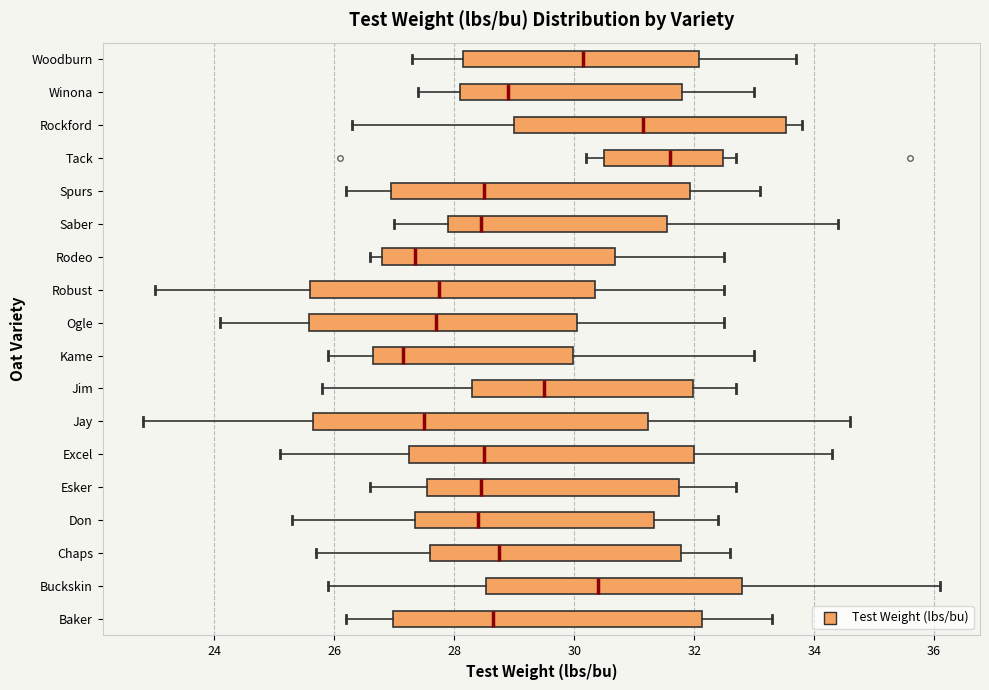

Reading bottom to top, read every box against the x-axis: the position of its median line, the range the box covers, and the ends of its whiskers. The values are not printed on the chart, so give them approximately, as read against the axis.

Baker: median 28.6, box 27.0 to 32.2, whiskers 26.2 to 33.4
Buckskin: median 30.4, box 28.6 to 32.8, whiskers 26.0 to 36.2
Chaps: median 28.8, box 27.6 to 31.8, whiskers 25.8 to 32.6
Don: median 28.4, box 27.4 to 31.4, whiskers 25.4 to 32.4
Esker: median 28.4, box 27.6 to 31.8, whiskers 26.6 to 32.8
Excel: median 28.6, box 27.2 to 32.0, whiskers 25.2 to 34.4
Jay: median 27.6, box 25.6 to 31.2, whiskers 22.8 to 34.6
Jim: median 29.6, box 28.4 to 32.0, whiskers 25.8 to 32.8
Kame: median 27.2, box 26.6 to 30.0, whiskers 26.0 to 33.0
Ogle: median 27.8, box 25.6 to 30.0, whiskers 24.2 to 32.6
Robust: median 27.8, box 25.6 to 30.4, whiskers 23.0 to 32.6
Rodeo: median 27.4, box 26.8 to 30.6, whiskers 26.6 to 32.6
Saber: median 28.4, box 28.0 to 31.6, whiskers 27.0 to 34.4
Spurs: median 28.6, box 27.0 to 32.0, whiskers 26.2 to 33.2
Tack: median 31.6, box 30.6 to 32.4, whiskers 30.2 to 32.8
Rockford: median 31.2, box 29.0 to 33.6, whiskers 26.4 to 33.8
Winona: median 29.0, box 28.2 to 31.8, whiskers 27.4 to 33.0
Woodburn: median 30.2, box 28.2 to 32.0, whiskers 27.4 to 33.8